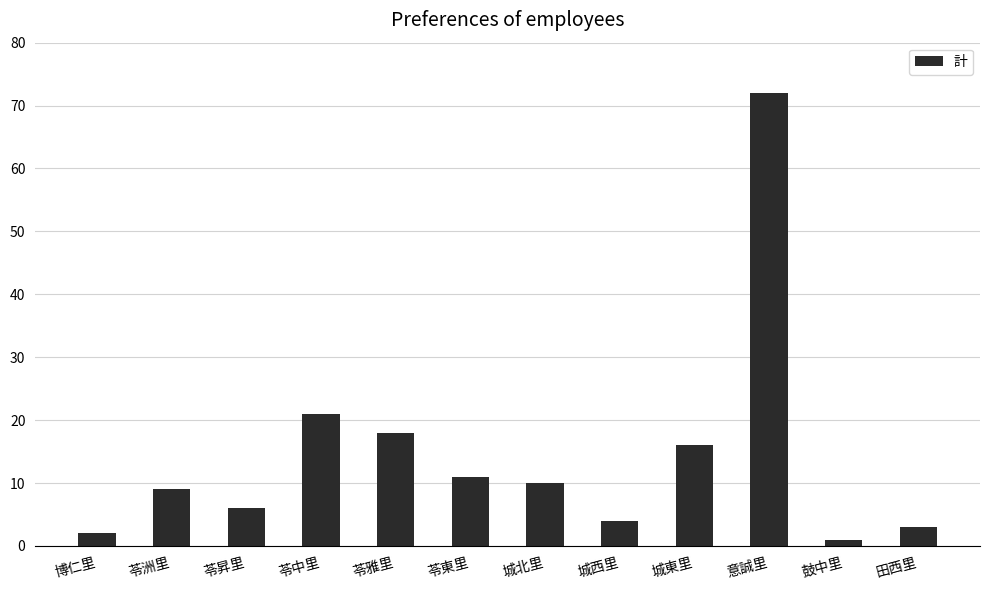

List the labels in order of value, largest first.

意誠里, 苓中里, 苓雅里, 城東里, 苓東里, 城北里, 苓洲里, 苓昇里, 城西里, 田西里, 博仁里, 鼓中里